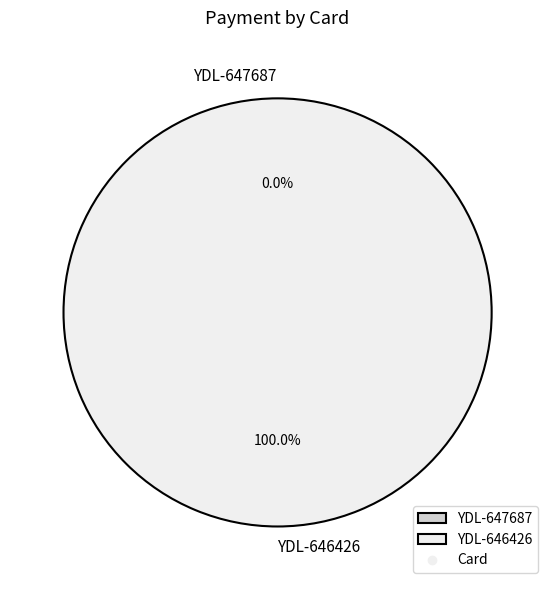

To the nearest percent, what is the combined percentage of YDL-647687 and YDL-646426?

100%